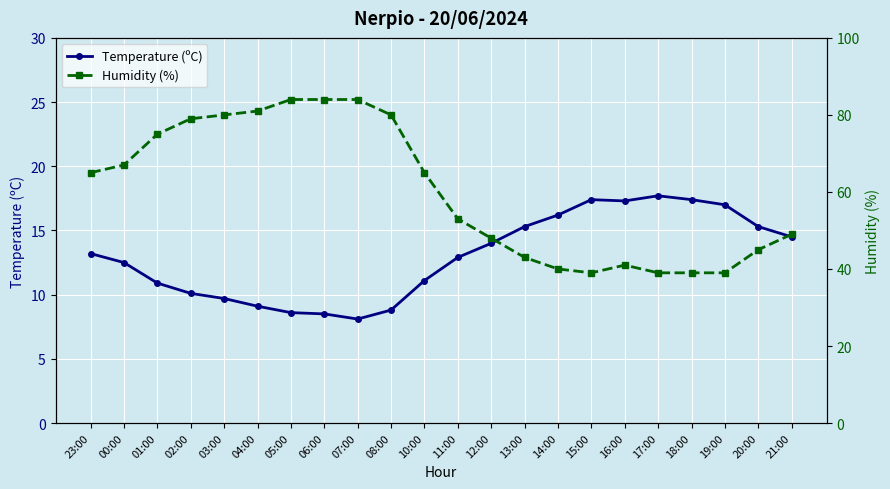

Which category has the lowest value across all series?

07:00